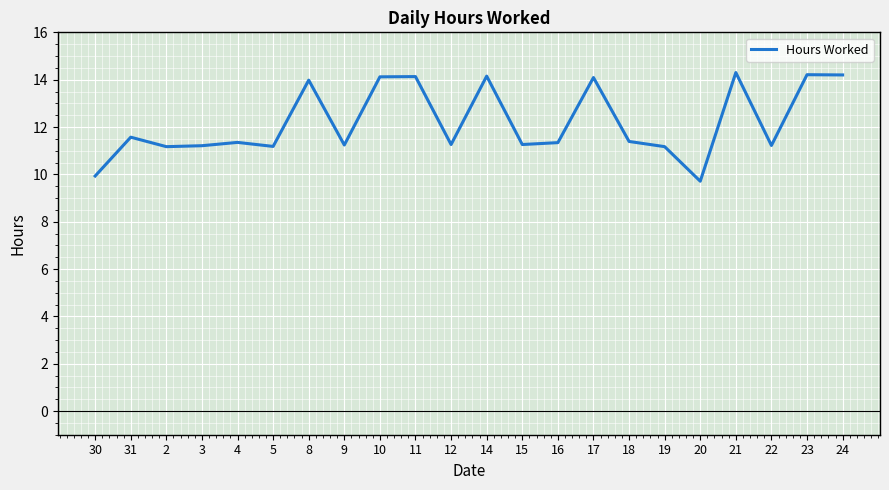

What is the change in value from 2 to 11?

+3.0